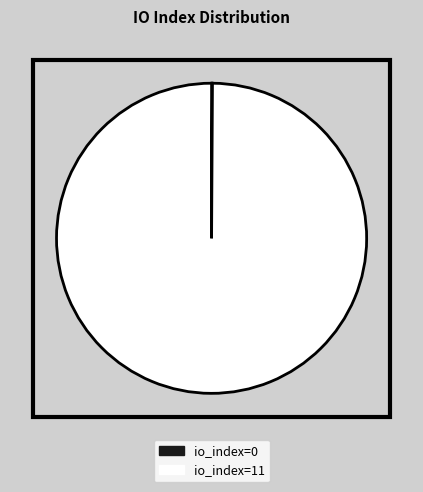

Which category accounts for the majority?

io_index=11